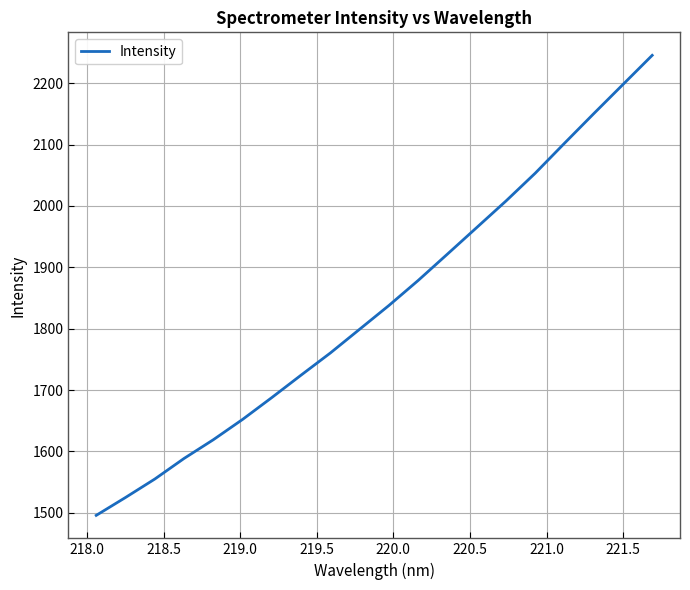

What is the greatest value displayed?

2245.3